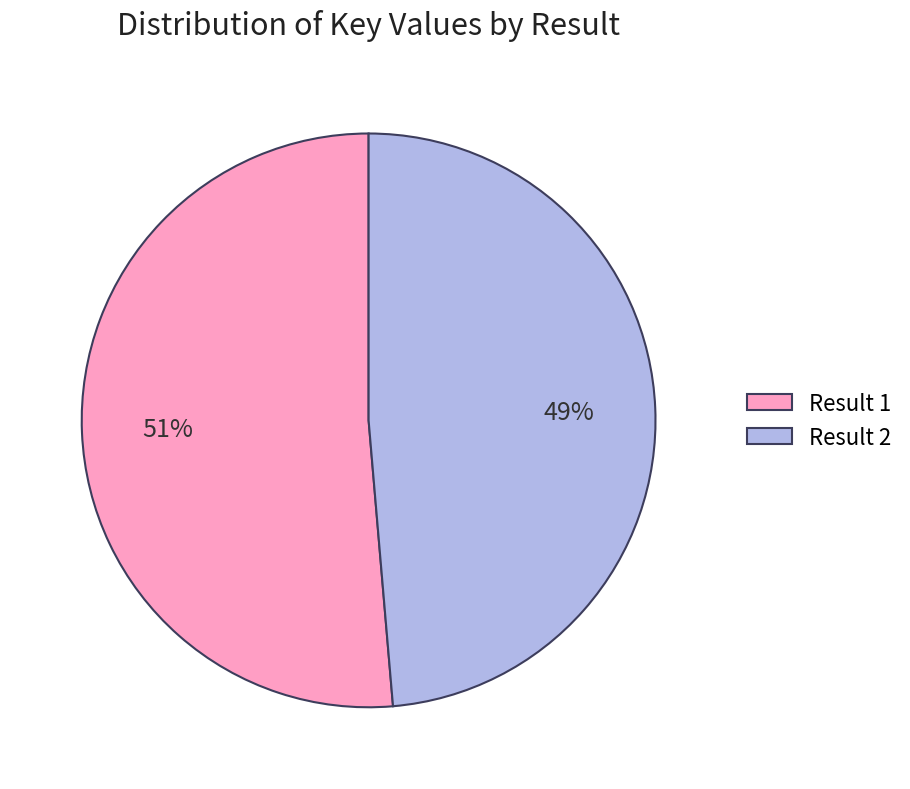

What percentage is the Result 1 slice, to the nearest percent?

51%